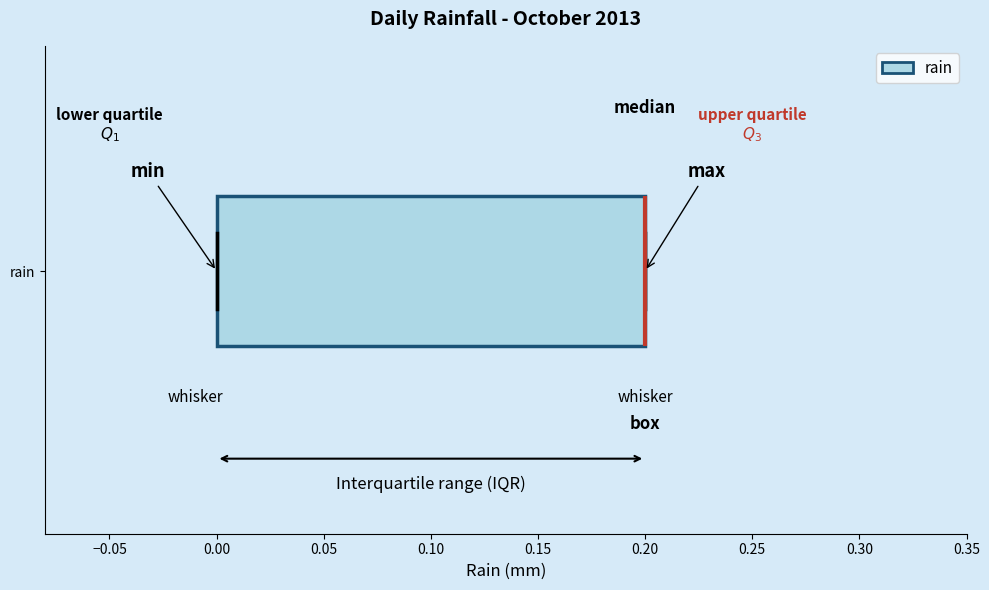

Transcribe this box plot: give where the median line is, the range the box spans, and where the two whiskers end, as read against the x-axis. The values are not printed on the chart, so give them approximately, as read against the axis.

median 0.2 (drawn on the box's right edge), box 0.0 to 0.2, whiskers 0.0 to 0.2